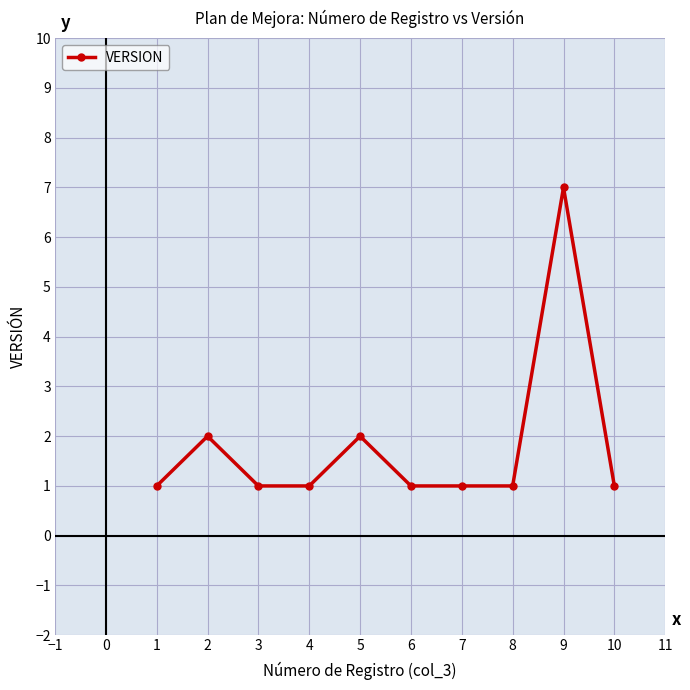

True or false: the data has more than 0 interior local peaks.

True